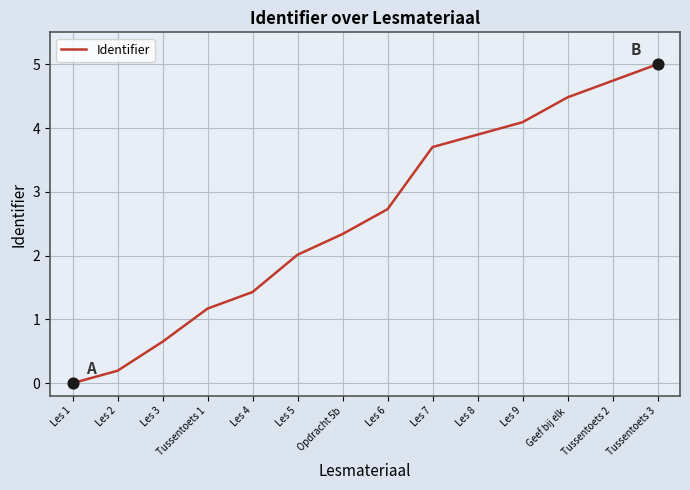

Between Les 8 and Tussentoets 2, which is larger?

Tussentoets 2